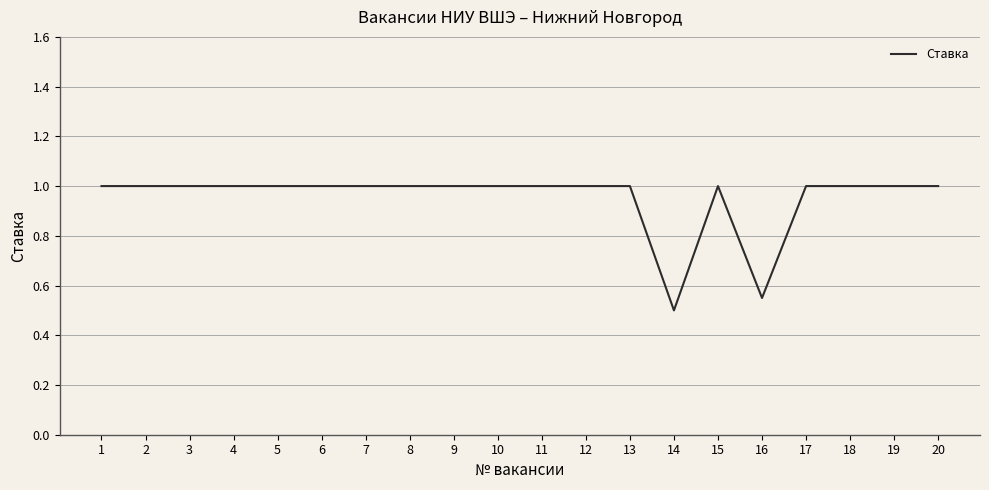

How many values are between 1 and 2?

18